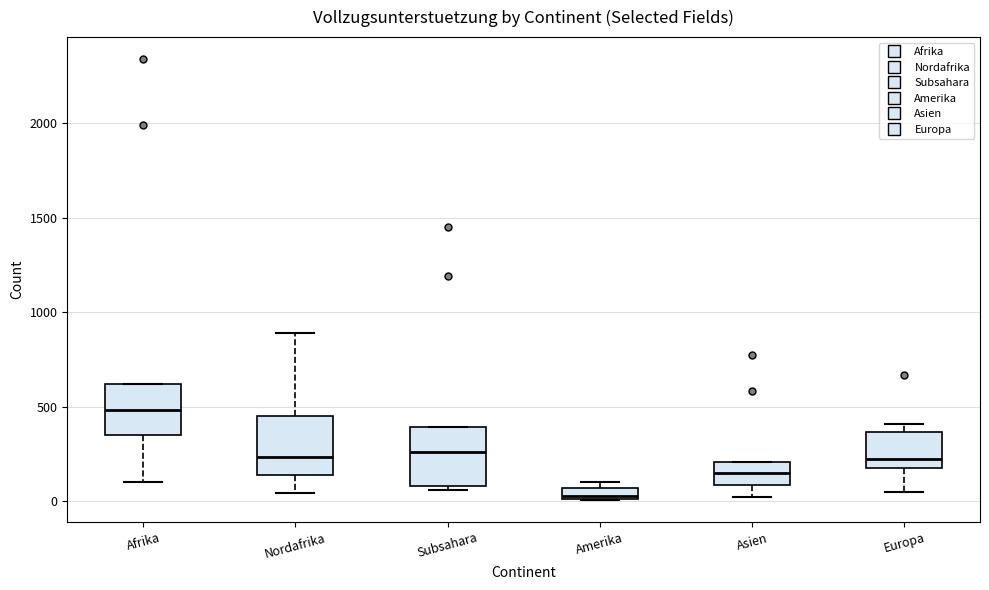

Where does the lower whisker of the box for Nordafrika end on the y-axis? The values are not printed on the chart, so give them approximately, as read against the axis.

50